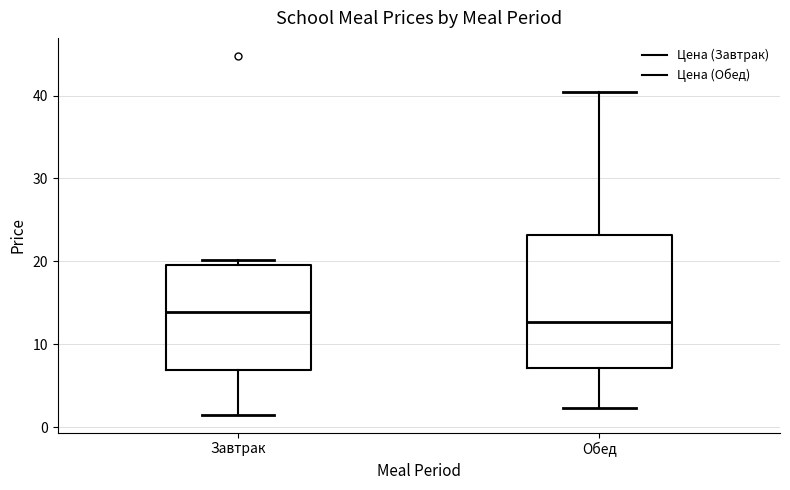

Where does the lower whisker of the box for Обед end on the y-axis? The values are not printed on the chart, so give them approximately, as read against the axis.

2